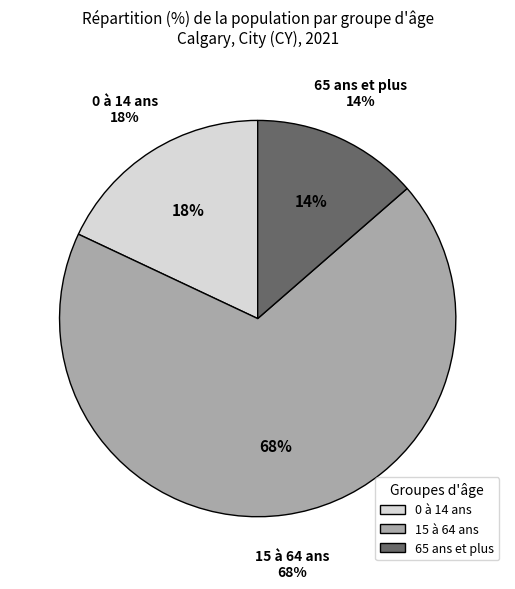

How many segments does this pie chart have?

3